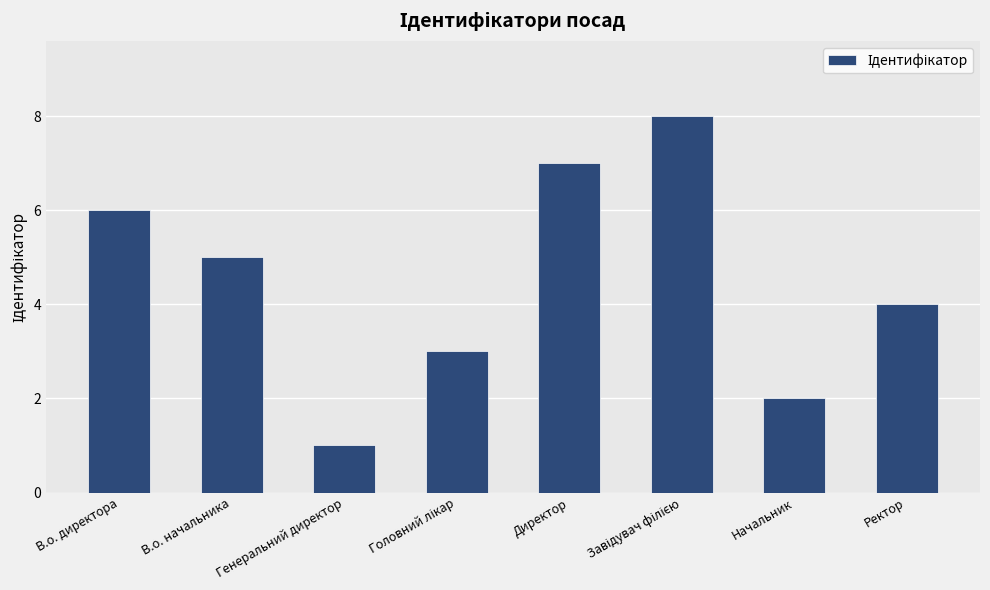

What is the change in value from В.о. начальника to Начальник?

-3